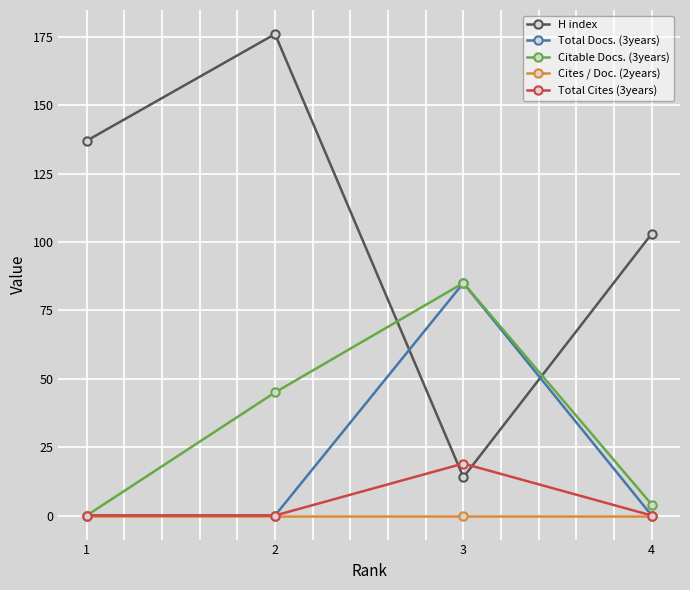

Which series changed the most between 1 and 4?

H index